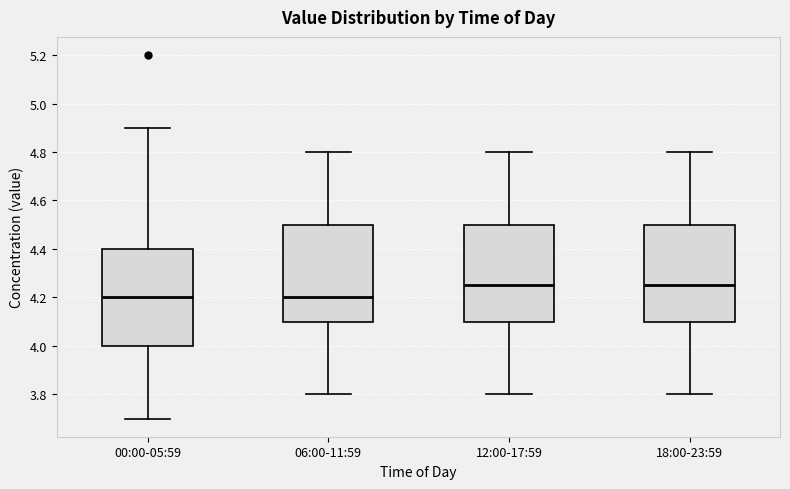

Reading left to right, transcribe this box plot: for each box, give where its median line is, the range the box spans, and where its two whiskers end, as read against the y-axis. The values are not printed on the chart, so give them approximately, as read against the axis.

00:00-05:59: median 4.20, box 4.00 to 4.40, whiskers 3.70 to 4.90
06:00-11:59: median 4.20, box 4.10 to 4.50, whiskers 3.80 to 4.80
12:00-17:59: median 4.26, box 4.10 to 4.50, whiskers 3.80 to 4.80
18:00-23:59: median 4.26, box 4.10 to 4.50, whiskers 3.80 to 4.80